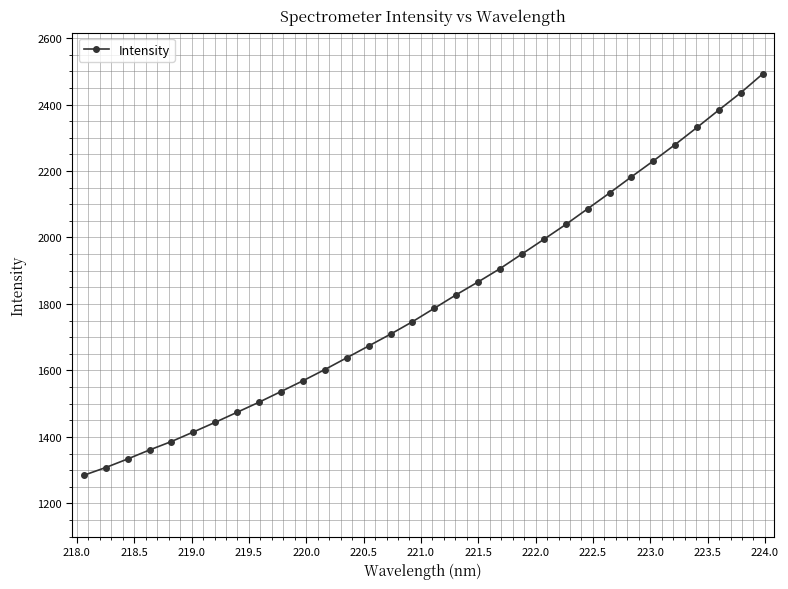

What is the sum of all values?

57913.6